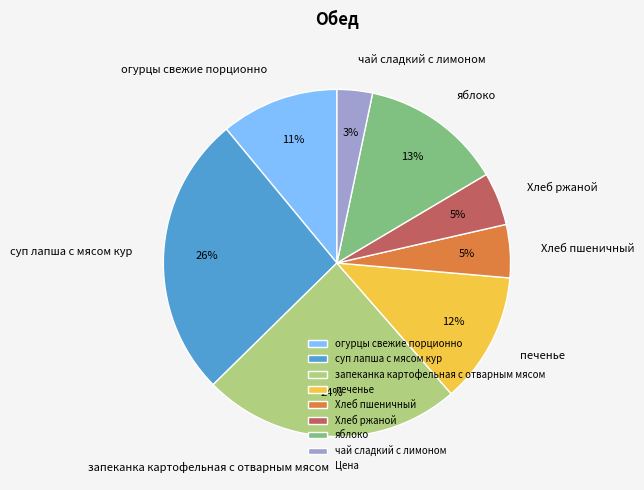

How many slices are in this pie chart?

8